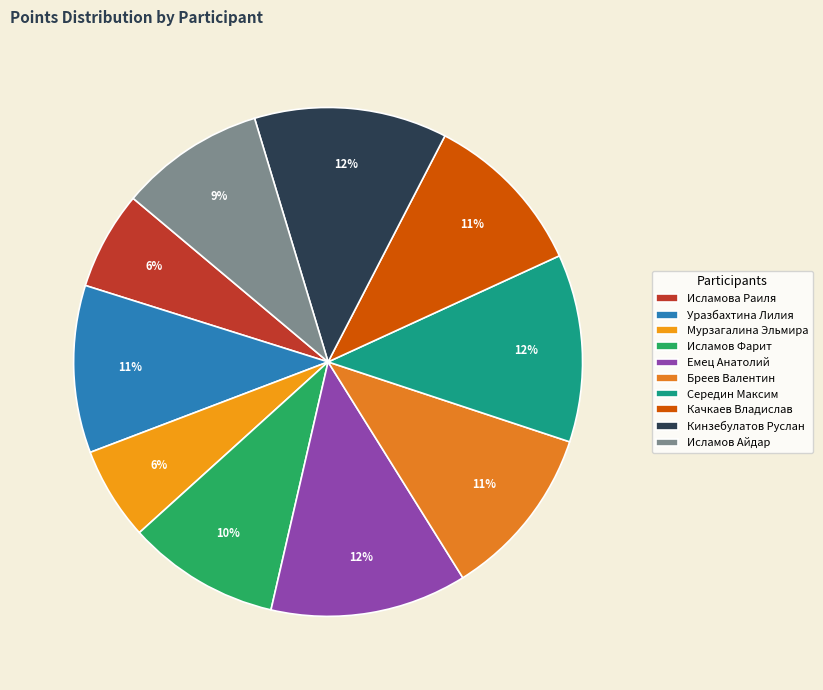

True or false: Уразбахтина Лилия accounts for 1% of the total.

False